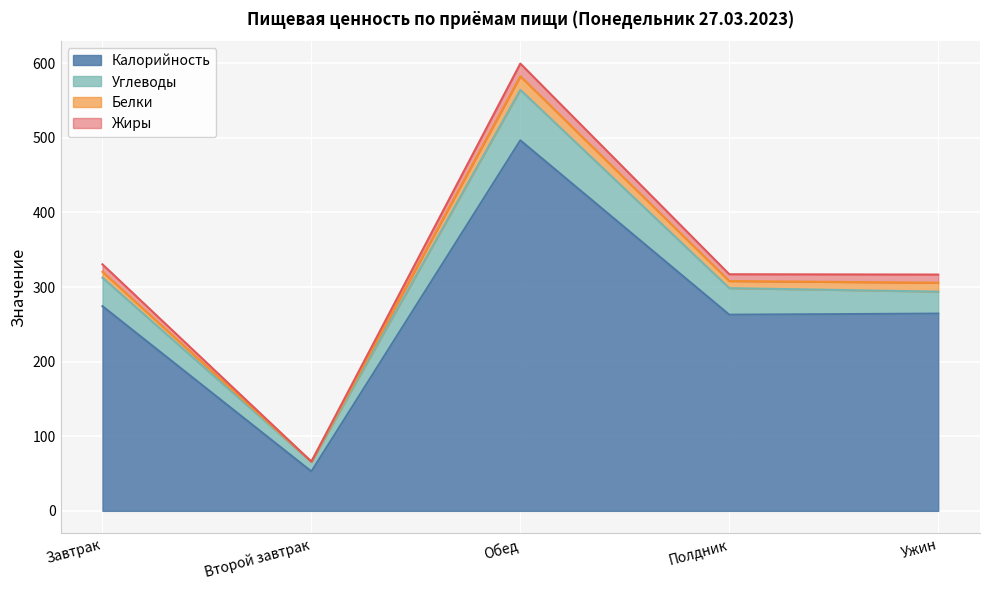

True or false: Калорийность has a value of 274.3 at Завтрак.

True